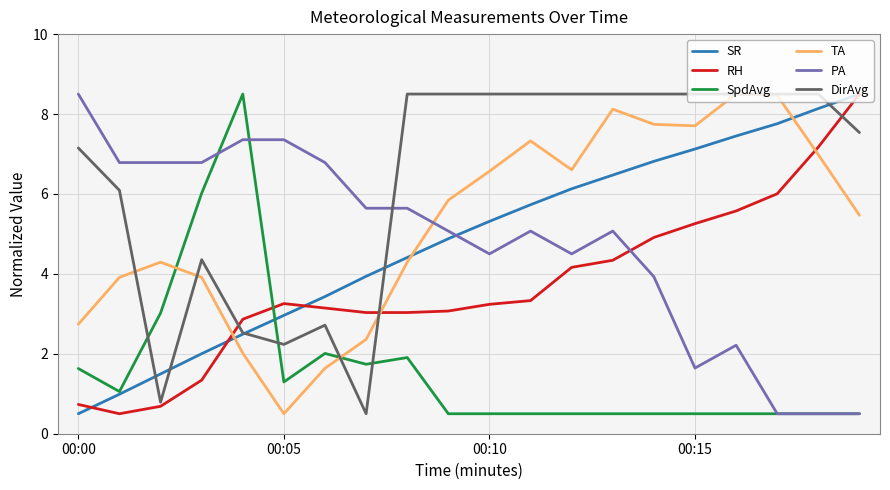

What is the minimum value for RH?

0.5